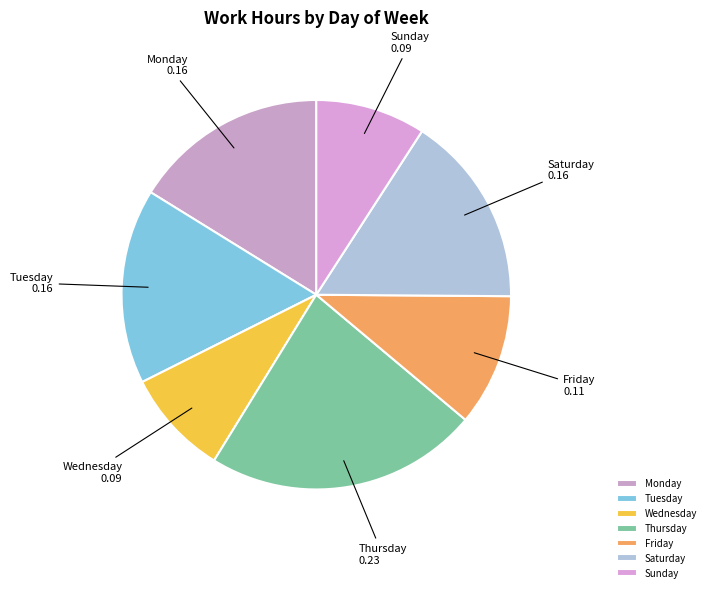

The Wednesday slice represents 9% of the pie. True or false?

True